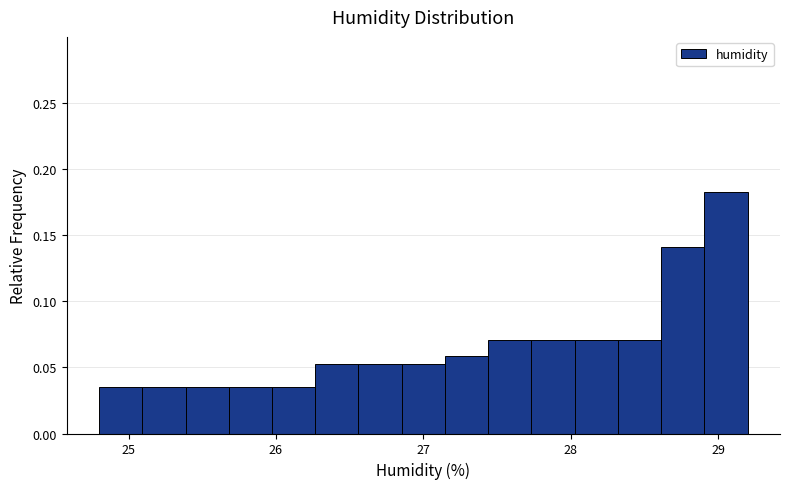

Read against the x-axis, roughly where is the centre of the tallest bar?

29.1